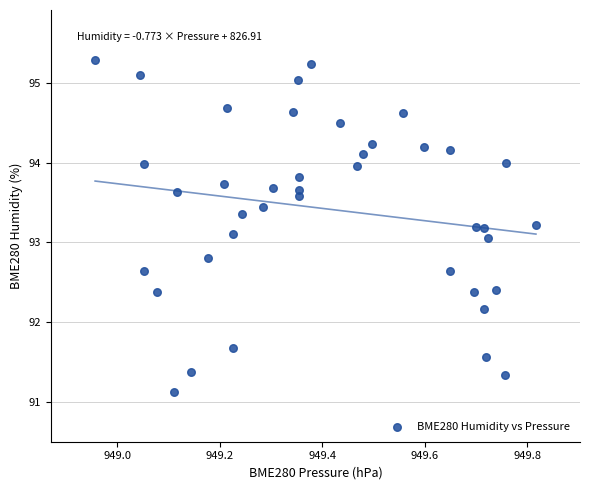

What is the range of X values (max minus min)?

0.9